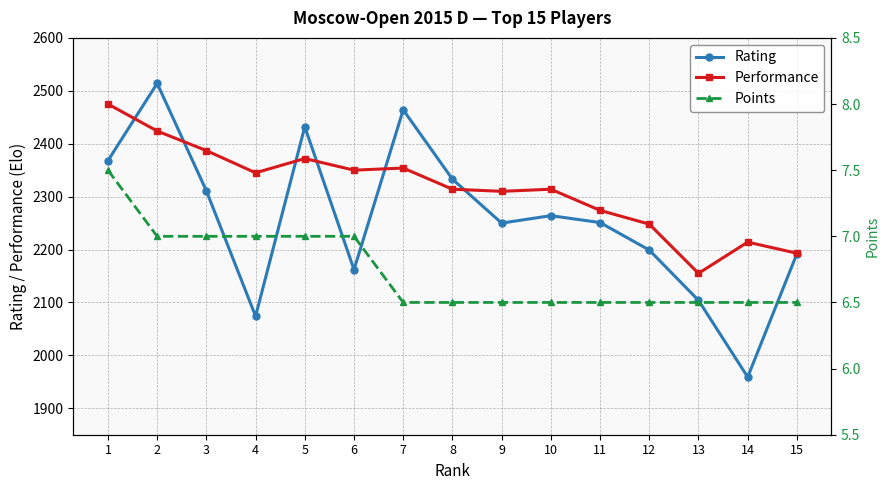

At which category is the sum across all series the highest?

2